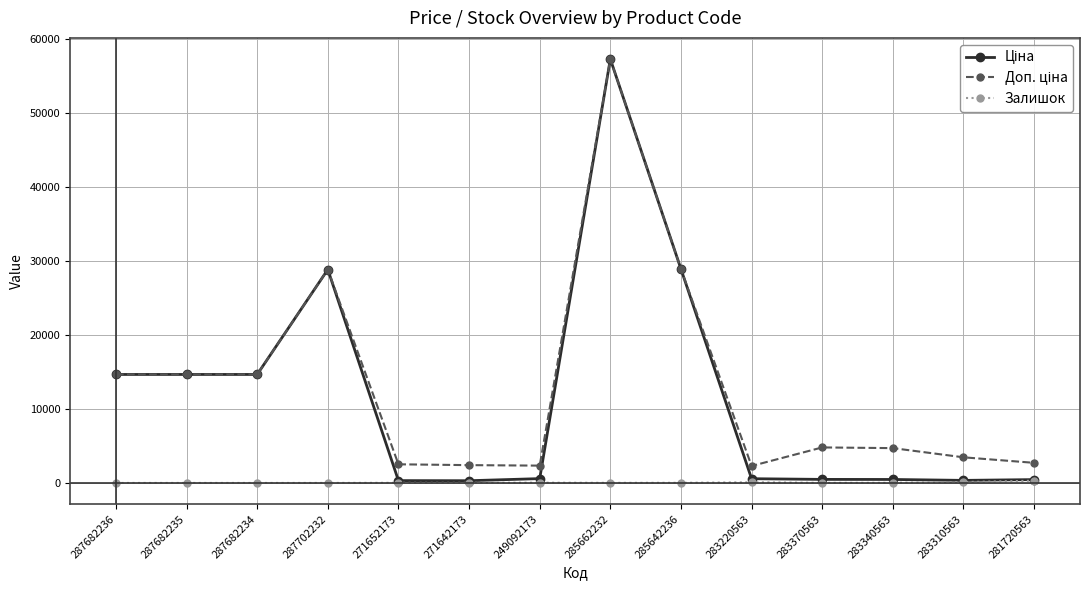

True or false: Залишок has more than 0 interior local peaks.

True